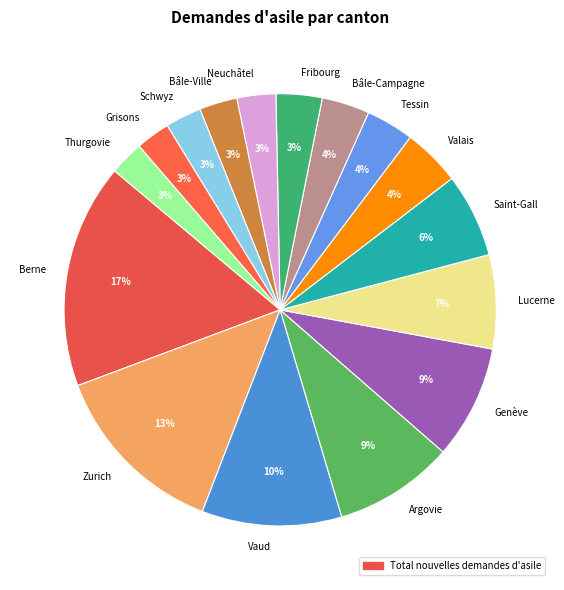

Count the number of slices in the pie.

16